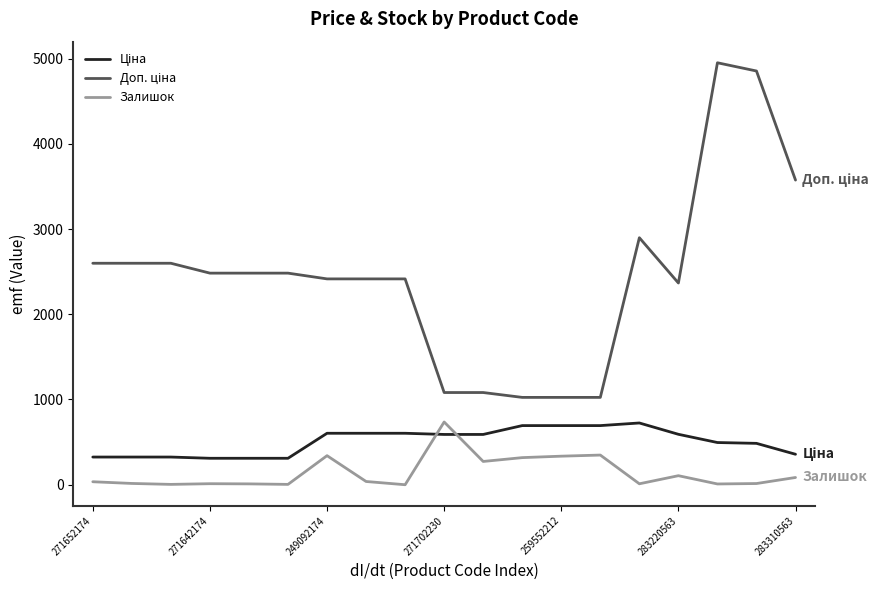

Does the chart display data point markers on the line(s)?

No